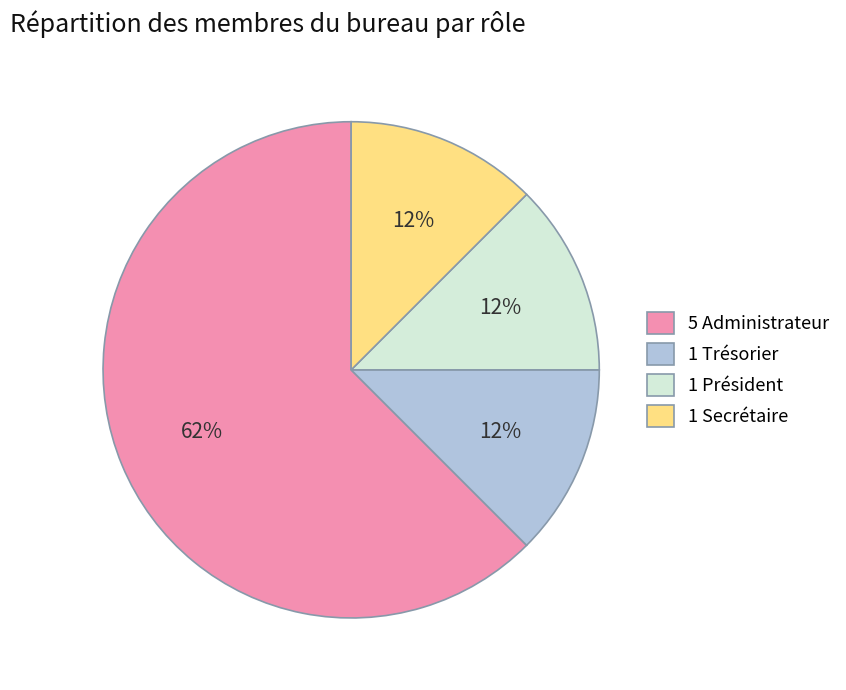

Is the sum of 1 Président and 1 Secrétaire greater than half?

No